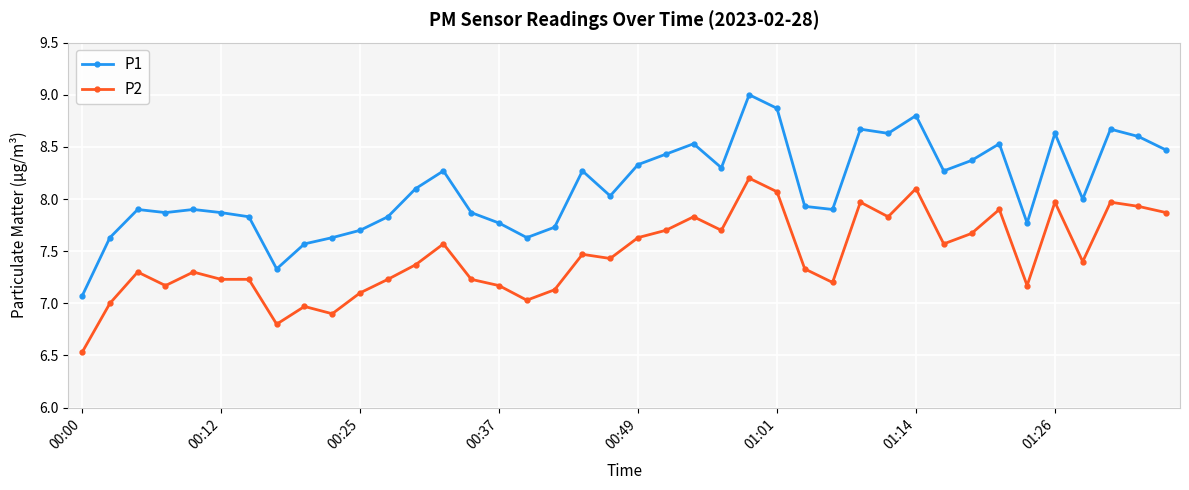

True or false: P2 and P1 cross at least once.

False